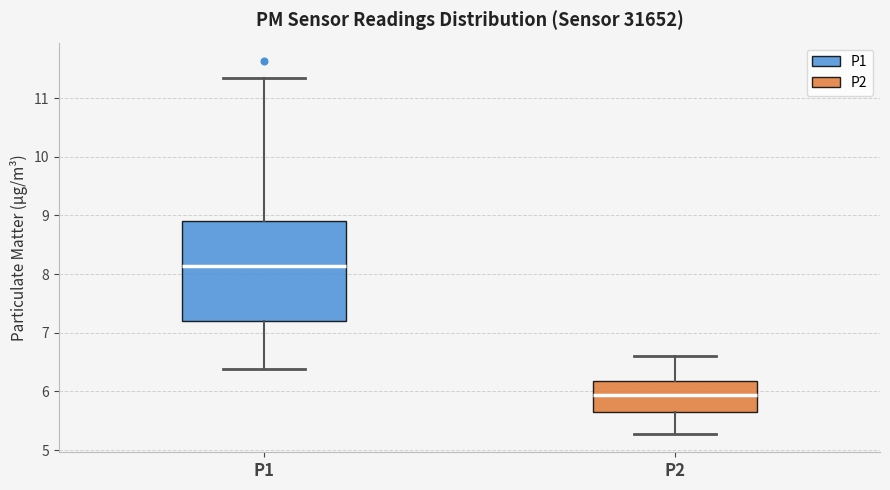

Comparing the boxes themselves (not the whiskers), which one is the tallest?

P1